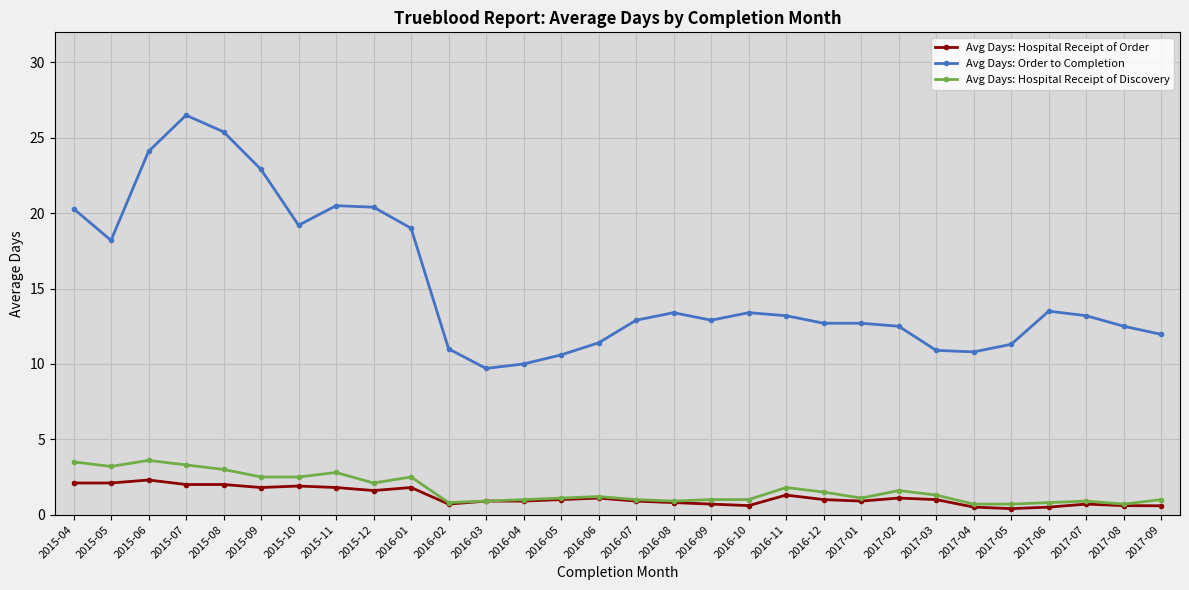

Does the chart have visible grid lines?

Yes